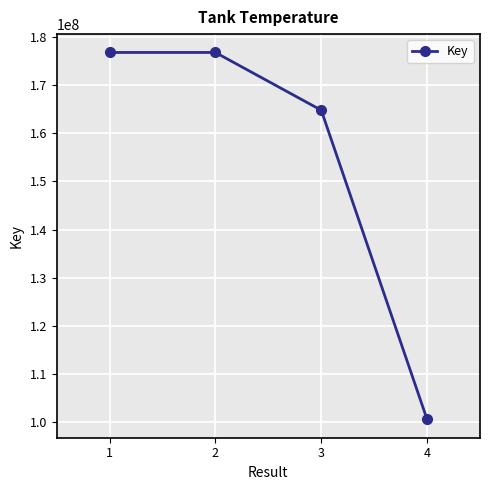

True or false: the data has more than 1 interior local peaks.

False